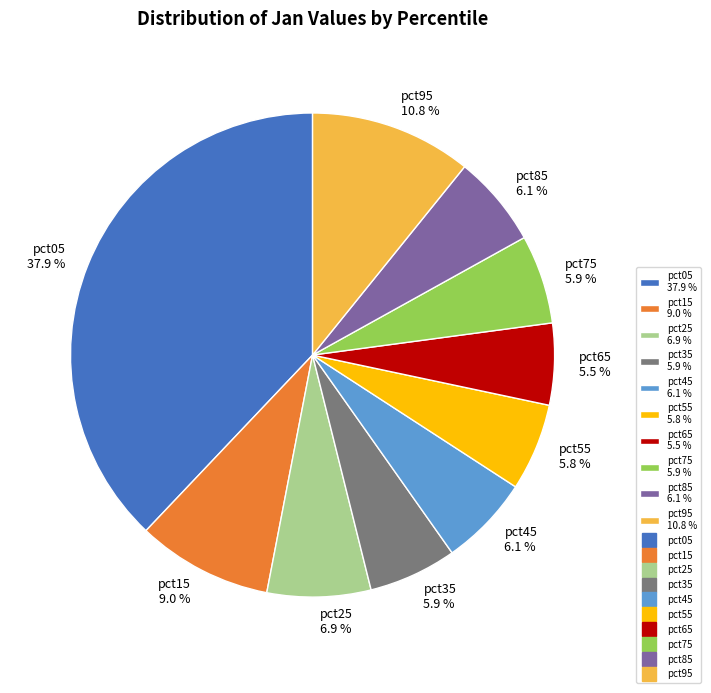

Combined, do pct65 and pct85 account for over 50%?

No